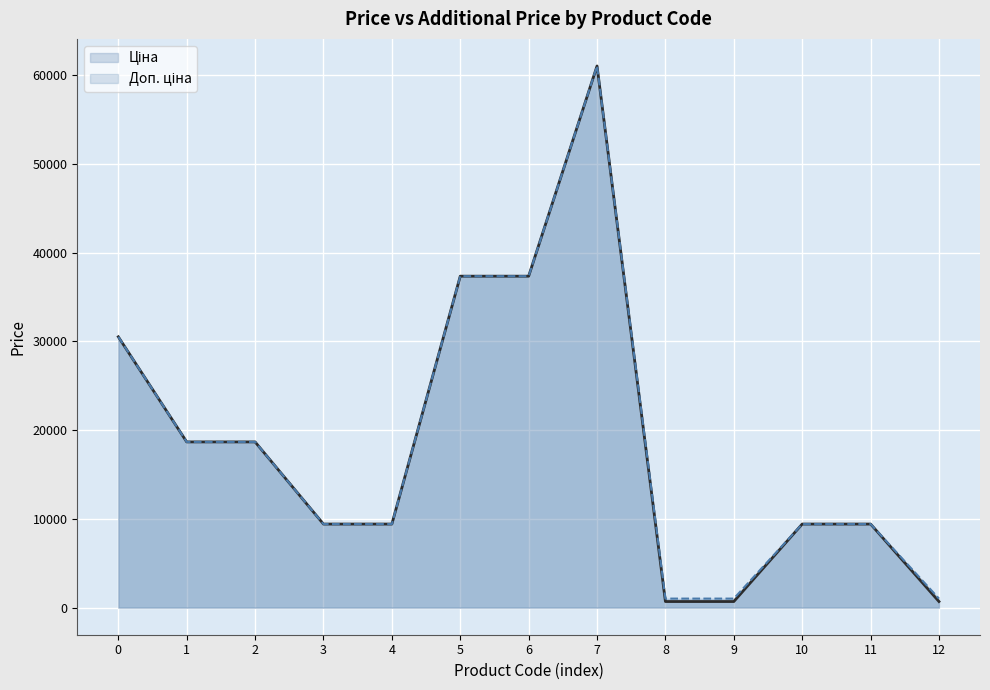

True or false: Доп. ціна has more than 0 points higher than both neighbors.

True